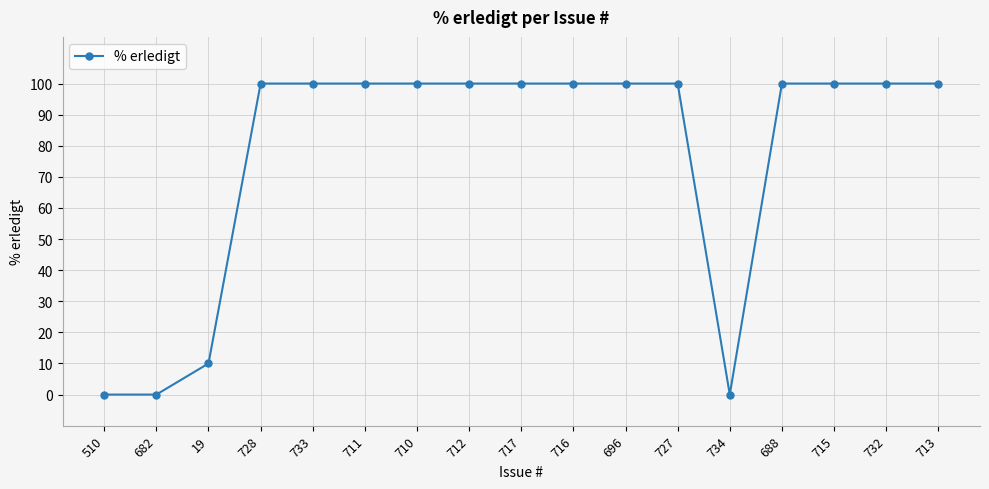

Reading left to right, list all the values displayed in this chart.

0	0	10	100	100	100	100	100	100	100	100	100	0	100	100	100	100